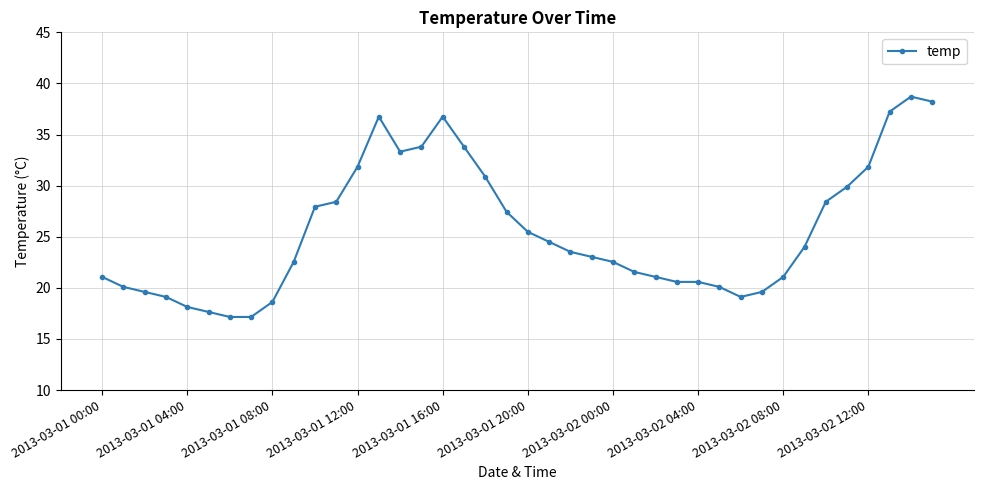

What is the value of the 27th point from the left?

21.1